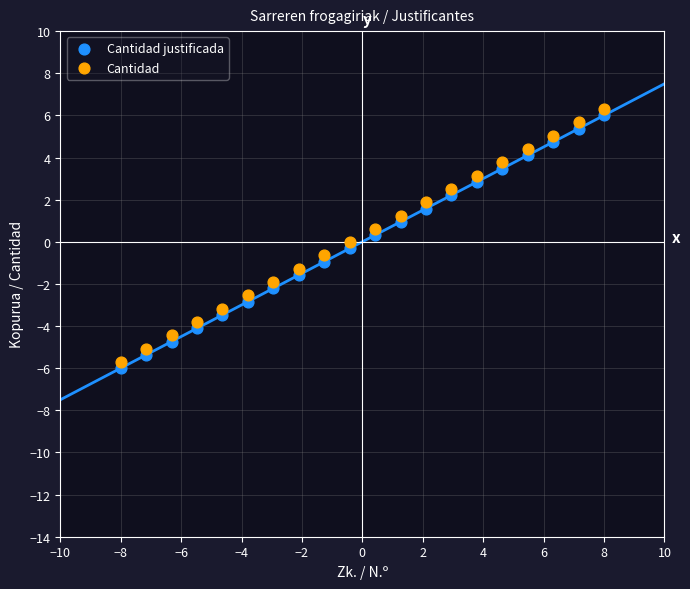

Across all data points, what is the range of X values (max minus min)?

16.0